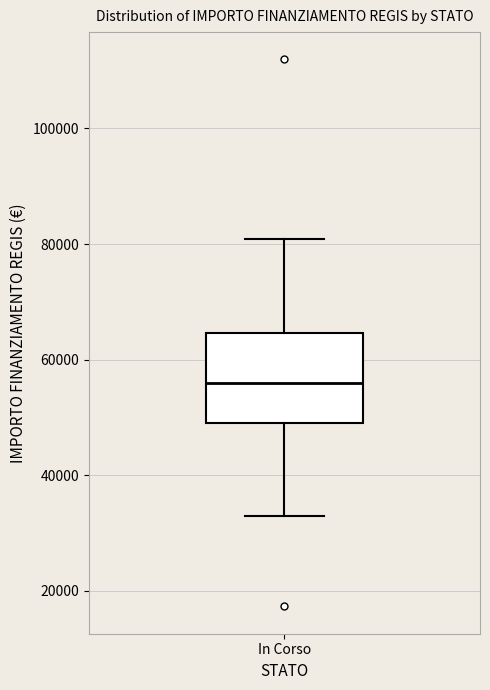

Where does the lower whisker of the box for In Corso end on the y-axis? The values are not printed on the chart, so give them approximately, as read against the axis.

32000